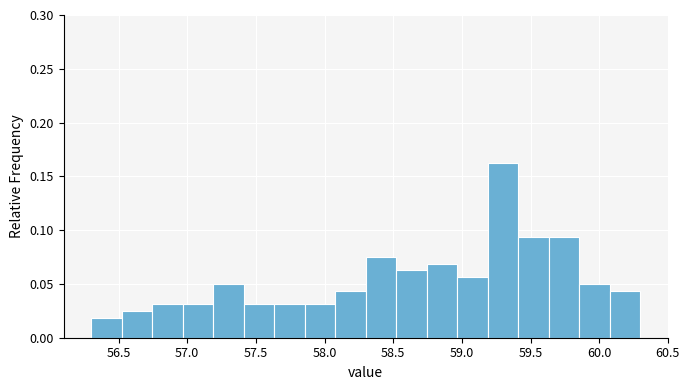

Reading left to right, transcribe this chart: for each bar, give the range it covers on the x-axis and its height. Neither the bar edges nor the heights are printed on the chart, so give them approximately, as read against the axes.

56.30 to 56.50: 0.020
56.50 to 56.75: 0.025
56.75 to 56.95: 0.030
56.95 to 57.20: 0.030
57.20 to 57.40: 0.050
57.40 to 57.65: 0.030
57.65 to 57.85: 0.030
57.85 to 58.10: 0.030
58.10 to 58.30: 0.045
58.30 to 58.50: 0.075
58.50 to 58.75: 0.065
58.75 to 58.95: 0.070
58.95 to 59.20: 0.055
59.20 to 59.40: 0.165
59.40 to 59.65: 0.095
59.65 to 59.85: 0.095
59.85 to 60.10: 0.050
60.10 to 60.30: 0.045